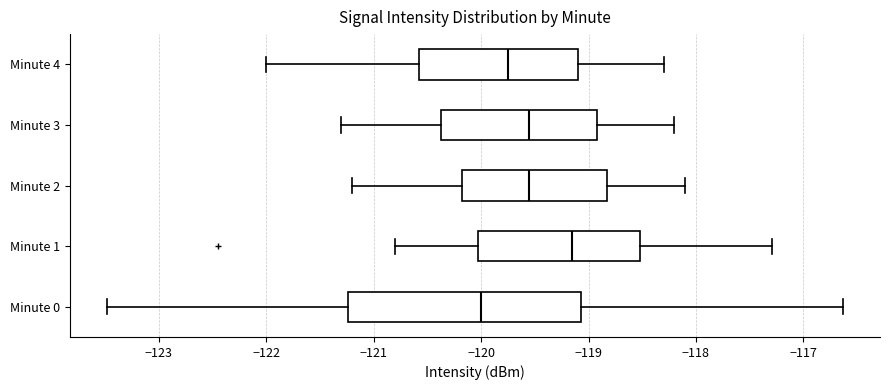

Reading bottom to top, read every box against the x-axis: the position of its median line, the range the box covers, and the ends of its whiskers. The values are not printed on the chart, so give them approximately, as read against the axis.

Minute 0: median -120.0, box -121.2 to -119.1, whiskers -123.5 to -116.6
Minute 1: median -119.1, box -120.0 to -118.5, whiskers -120.8 to -117.3
Minute 2: median -119.5, box -120.2 to -118.8, whiskers -121.2 to -118.1
Minute 3: median -119.5, box -120.4 to -118.9, whiskers -121.3 to -118.2
Minute 4: median -119.7, box -120.6 to -119.1, whiskers -122.0 to -118.3